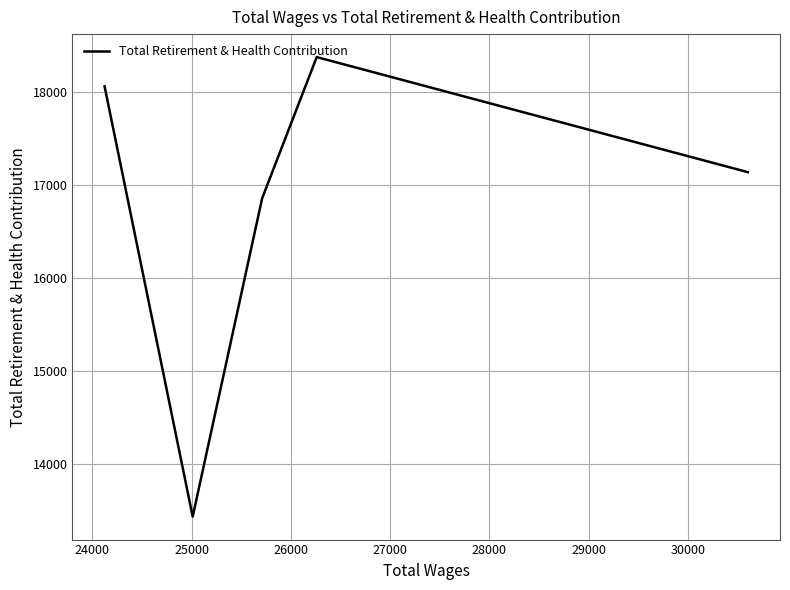

What is the smallest value displayed?

13434